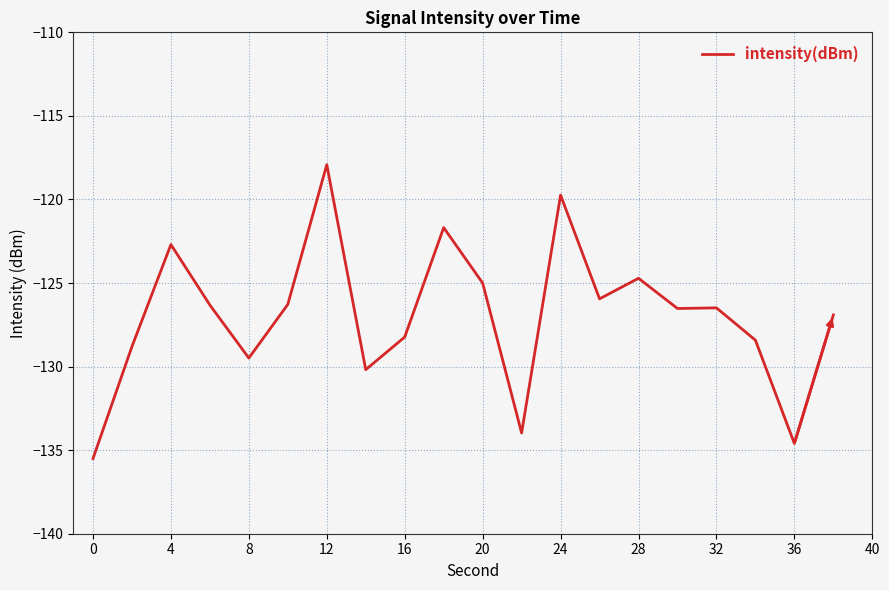

What is the smallest value displayed?

-135.5